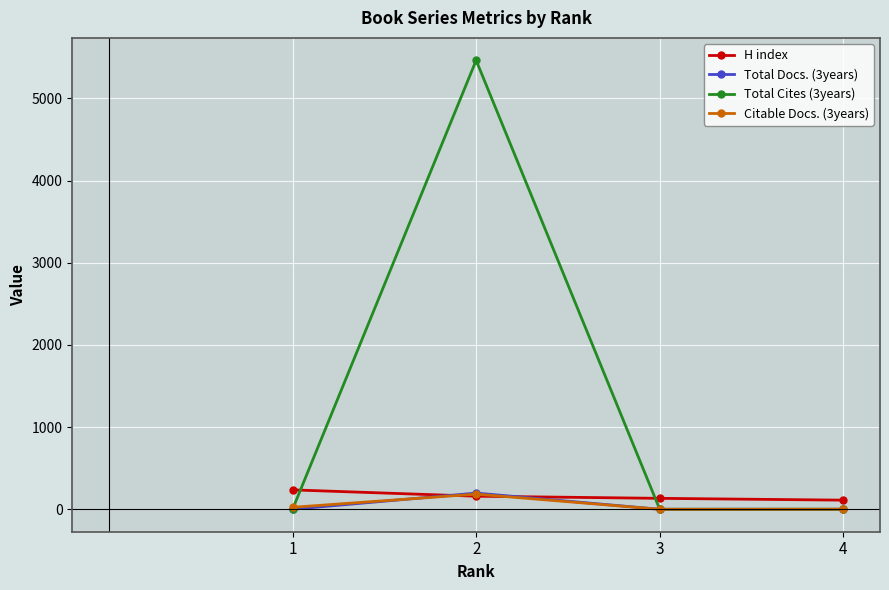

At which label does Citable Docs. (3years) reach its peak?

2